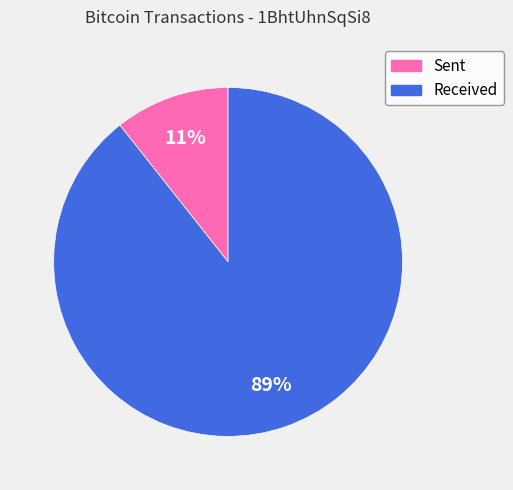

Between Sent and Received, which is larger?

Received